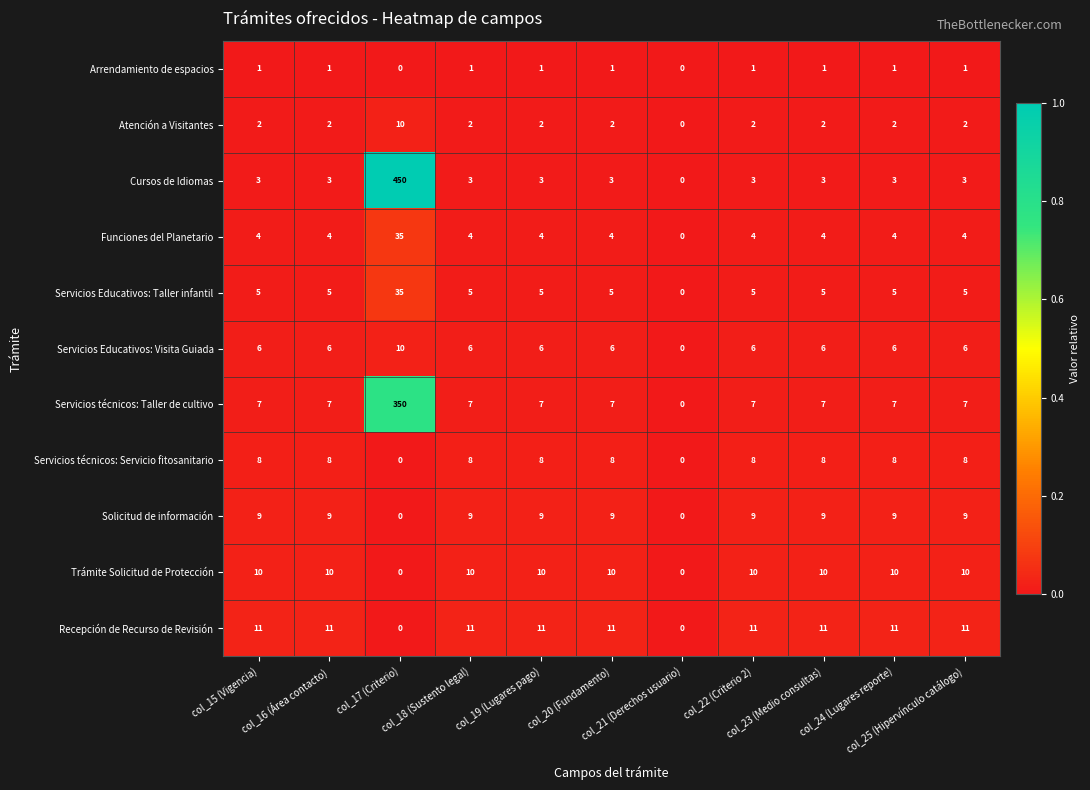

How many Arrendamiento de espacios values are between 1 and 2?

9